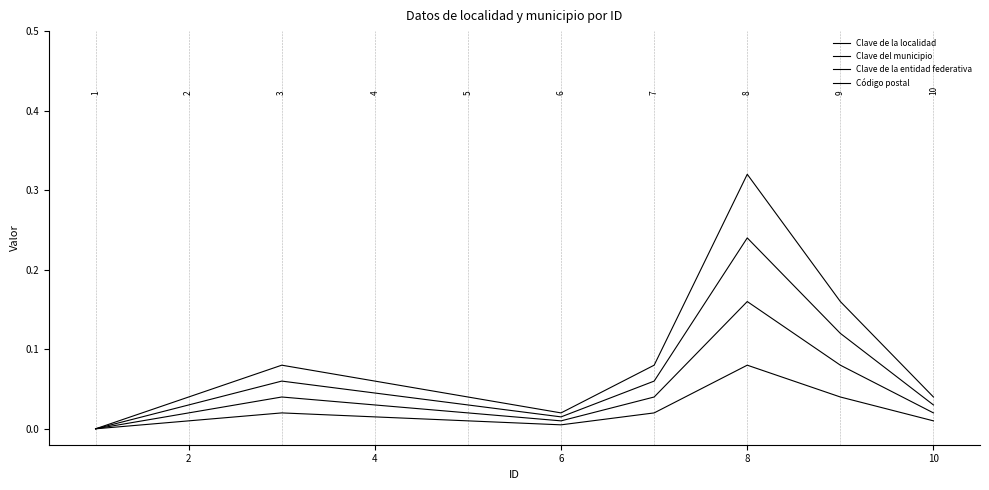

What is the difference between the maximum and second lowest values in the Código postal series?

0.3